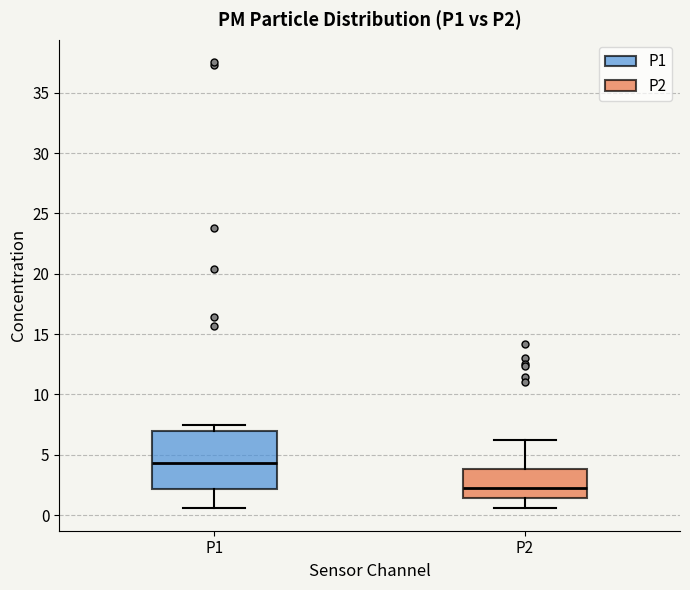

Which box's median line is the lowest?

P2